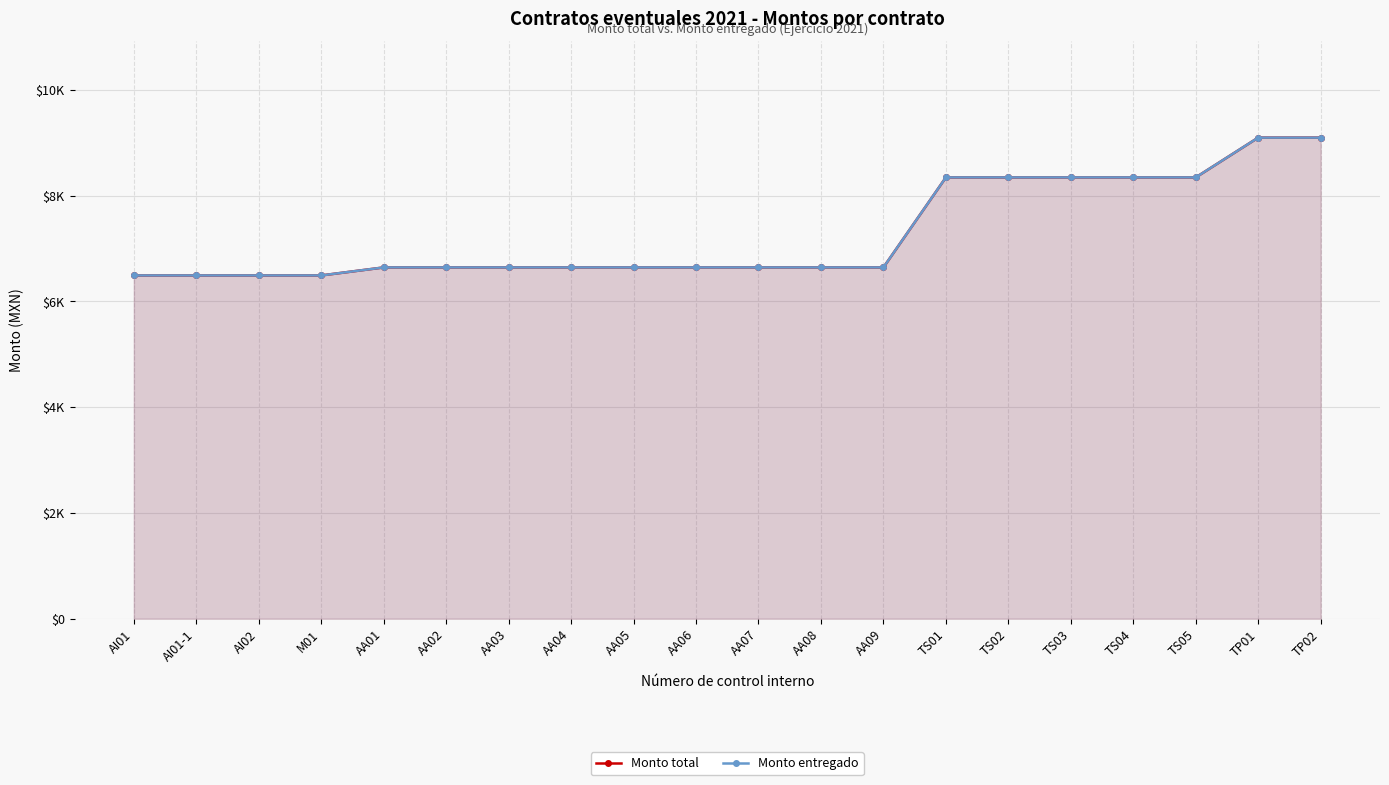

Which series has the largest total across all categories?

Monto total